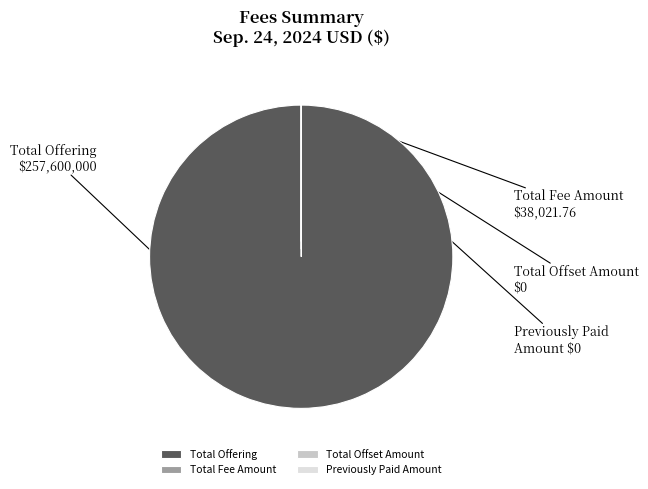

Is it true that Total Offering is 100% of the pie?

True